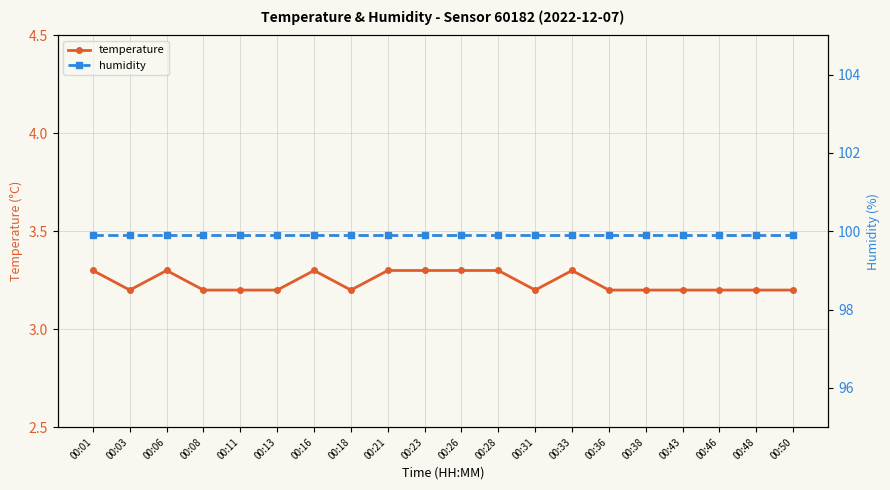

Reading left to right, what are all the values shown in this chart?

temperature: 00:01=3.3	00:03=3.2	00:06=3.3	00:08=3.2	00:11=3.2	00:13=3.2	00:16=3.3	00:18=3.2	00:21=3.3	00:23=3.3	00:26=3.3	00:28=3.3	00:31=3.2	00:33=3.3	00:36=3.2	00:38=3.2	00:43=3.2	00:46=3.2	00:48=3.2	00:50=3.2
humidity: 00:01=99.9	00:03=99.9	00:06=99.9	00:08=99.9	00:11=99.9	00:13=99.9	00:16=99.9	00:18=99.9	00:21=99.9	00:23=99.9	00:26=99.9	00:28=99.9	00:31=99.9	00:33=99.9	00:36=99.9	00:38=99.9	00:43=99.9	00:46=99.9	00:48=99.9	00:50=99.9